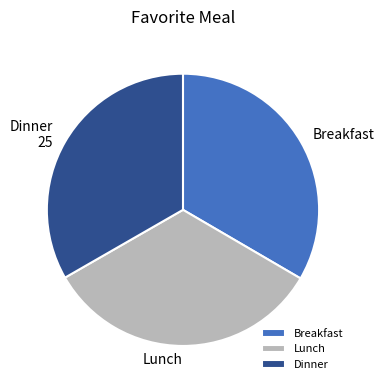

Is there a majority slice in this chart?

No